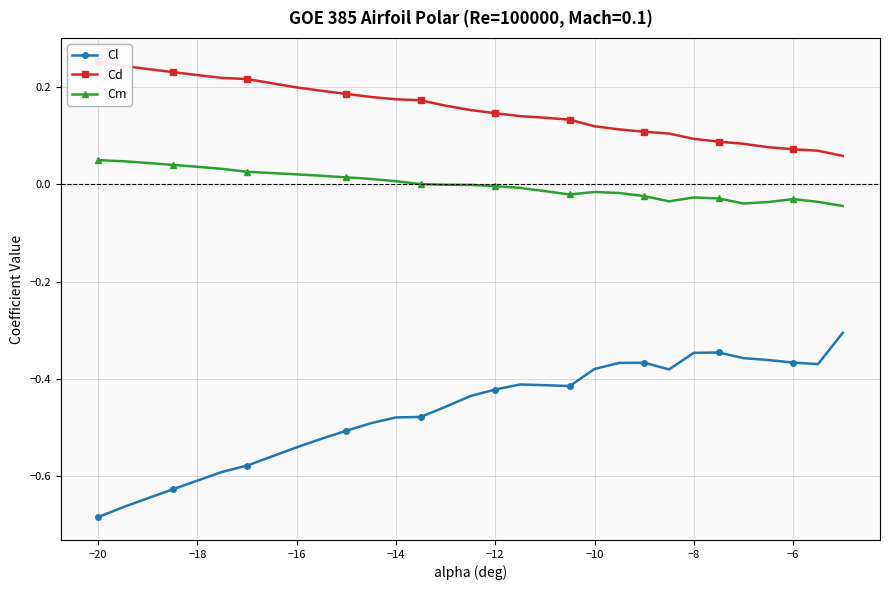

True or false: Cl has more than 0 interior local peaks.

True